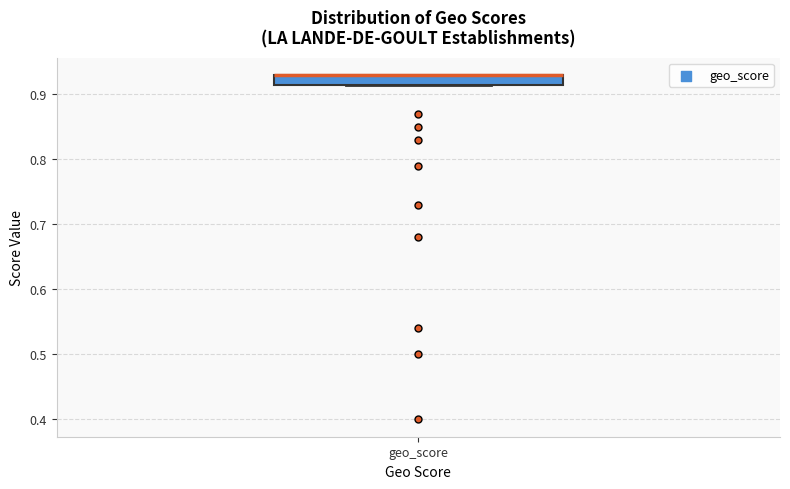

Read this box plot against the y-axis: the position of the median line, the range covered by the box, and the ends of both whiskers. The values are not printed on the chart, so give them approximately, as read against the axis.

median 0.93 (drawn on the box's upper edge), box 0.92 to 0.93, whiskers 0.92 to 0.93